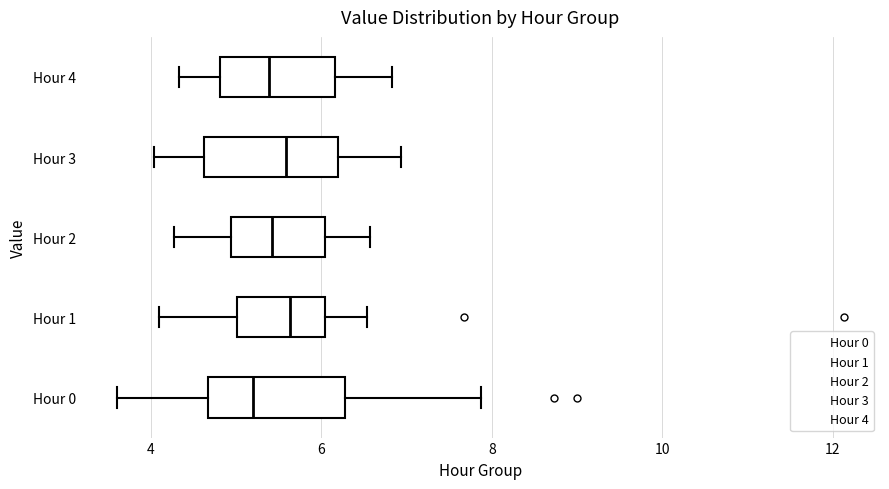

Reading bottom to top, read every box against the x-axis: the position of its median line, the range the box covers, and the ends of its whiskers. The values are not printed on the chart, so give them approximately, as read against the axis.

Hour 0: median 5.2, box 4.6 to 6.2, whiskers 3.6 to 7.8
Hour 1: median 5.6, box 5.0 to 6.0, whiskers 4.2 to 6.6
Hour 2: median 5.4, box 5.0 to 6.0, whiskers 4.2 to 6.6
Hour 3: median 5.6, box 4.6 to 6.2, whiskers 4.0 to 7.0
Hour 4: median 5.4, box 4.8 to 6.2, whiskers 4.4 to 6.8